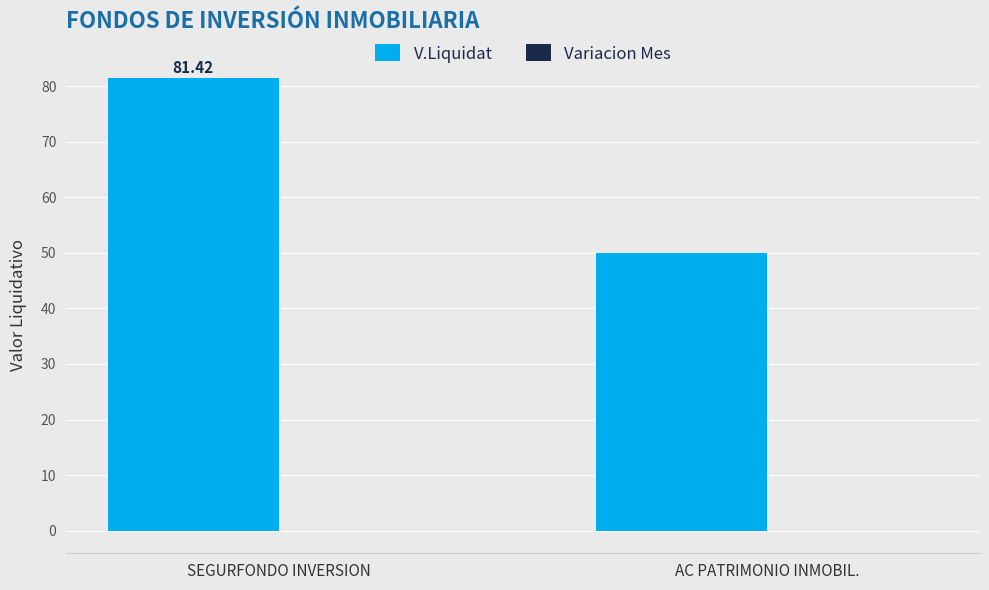

At which category does the chart reach its peak across all series?

SEGURFONDO INVERSION